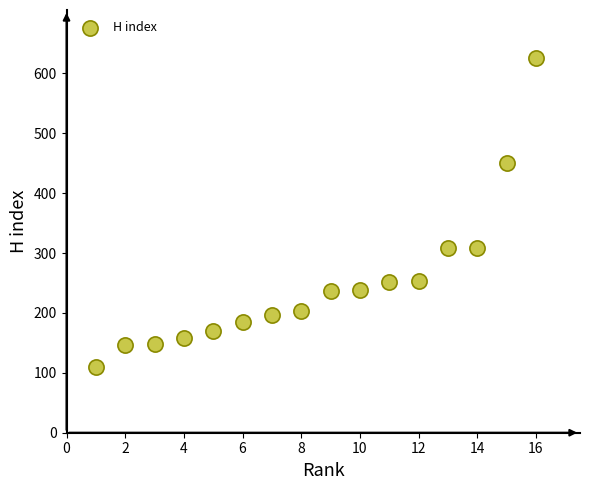

What is the range of X values (max minus min)?

15